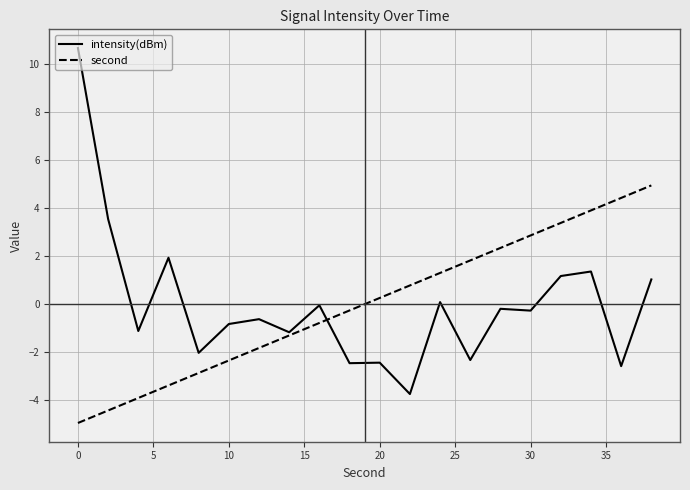

Does the chart display data point markers on the line(s)?

No